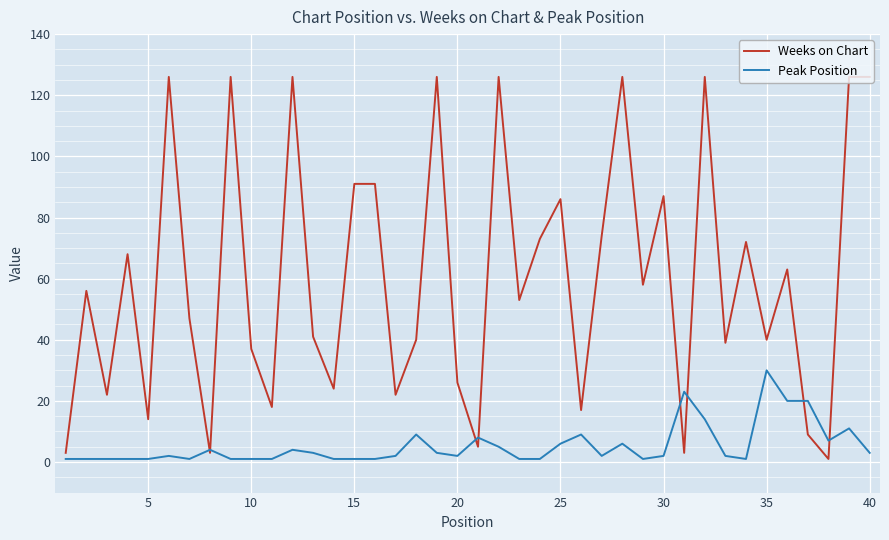

List the series in order of their overall mean, lowest first.

Peak Position, Weeks on Chart